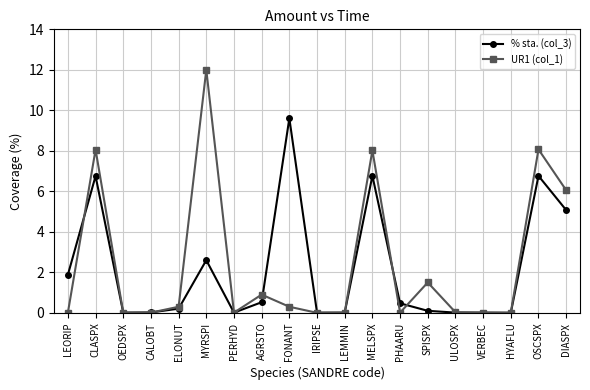

Between which two adjacent categories do % sta. (col_3) and UR1 (col_1) first intersect?

LEORIP and CLASPX